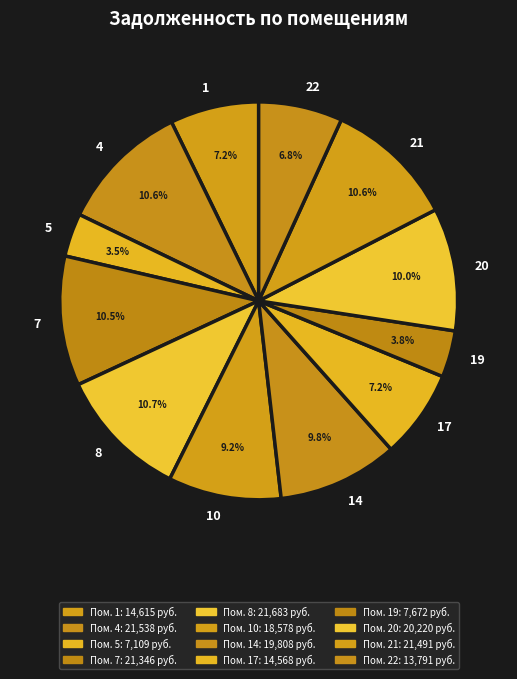

What portion of the pie excludes 7?

89.5%